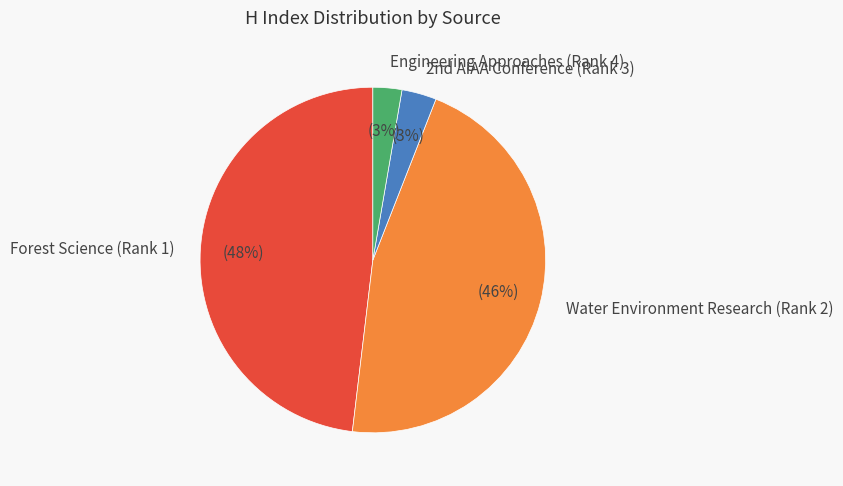

How many segments does this pie chart have?

4